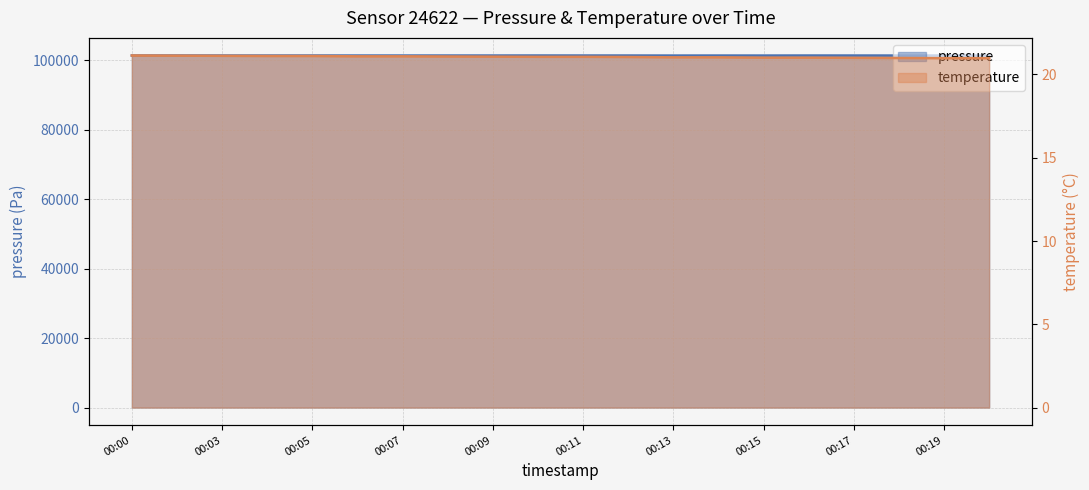

At 00:07, list the series in order from largest to smallest.

pressure, temperature